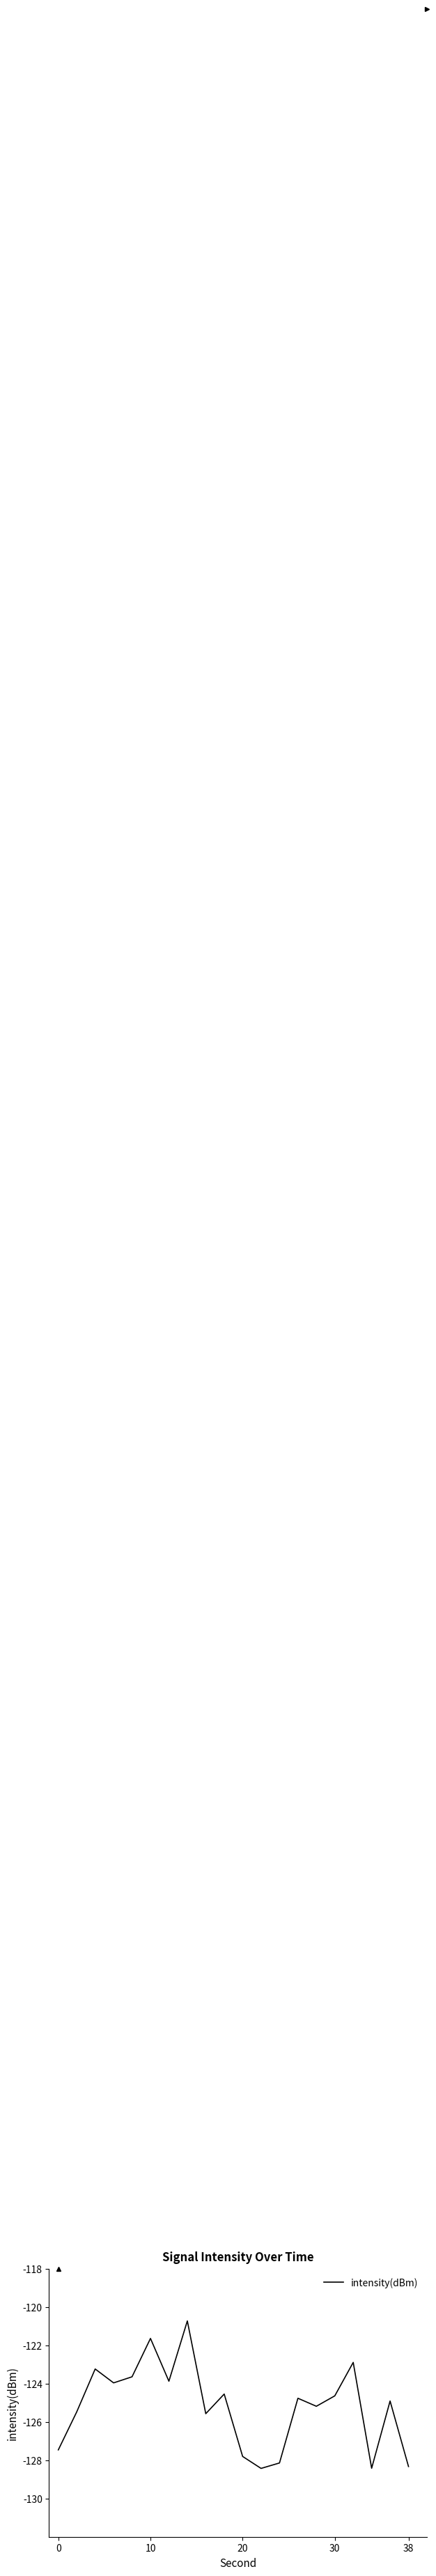

What is the greatest value displayed?

-120.7